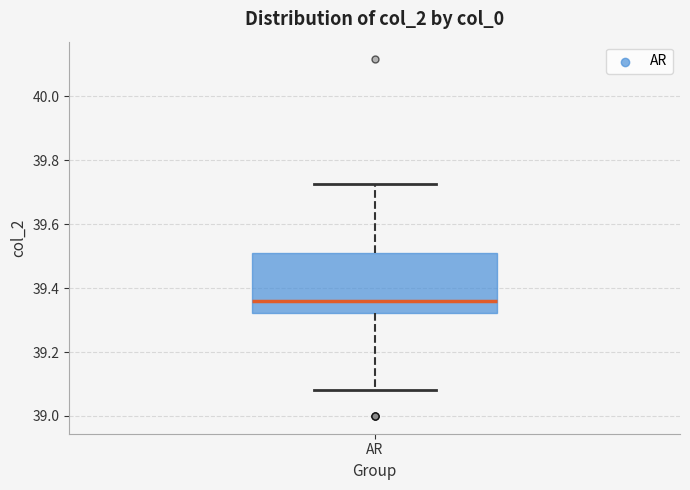

Where does the upper whisker of the box for AR end on the y-axis? The values are not printed on the chart, so give them approximately, as read against the axis.

39.72